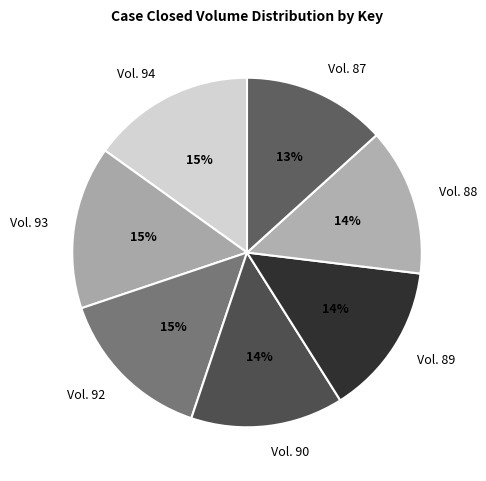

Do Vol. 88 and Vol. 90 together represent more than half of the pie?

No